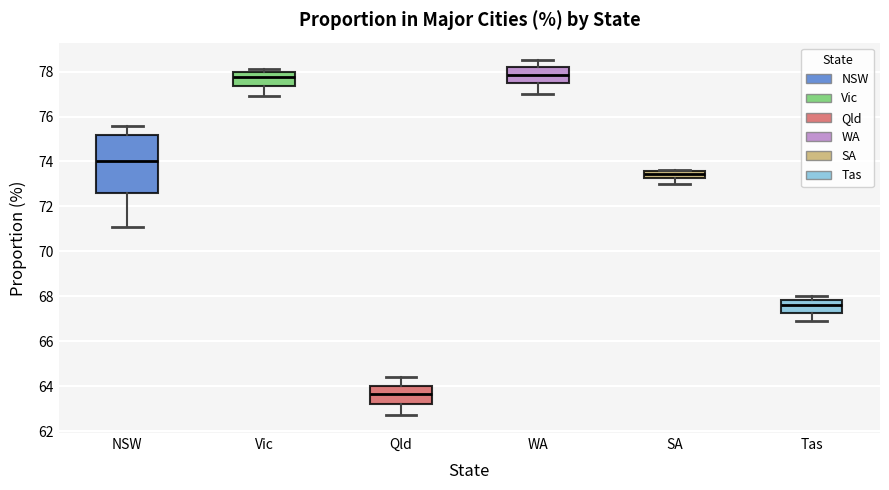

Reading left to right, read every box against the y-axis: the position of its median line, the range the box covers, and the ends of its whiskers. The values are not printed on the chart, so give them approximately, as read against the axis.

NSW: median 74.0, box 72.6 to 75.2, whiskers 71.2 to 75.6
Vic: median 77.8, box 77.4 to 78.0, whiskers 77.0 to 78.2
Qld: median 63.6, box 63.2 to 64.0, whiskers 62.8 to 64.4
WA: median 77.8, box 77.4 to 78.2, whiskers 77.0 to 78.6
SA: median 73.4, box 73.2 to 73.6, whiskers 73.0 to 73.6
Tas: median 67.6, box 67.2 to 67.8, whiskers 67.0 to 68.0